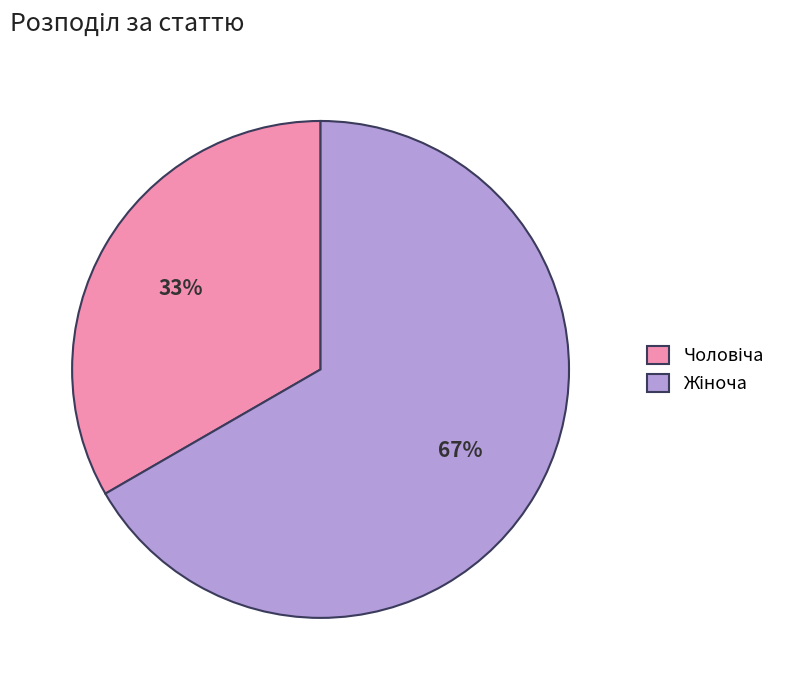

Count the number of slices in the pie.

2